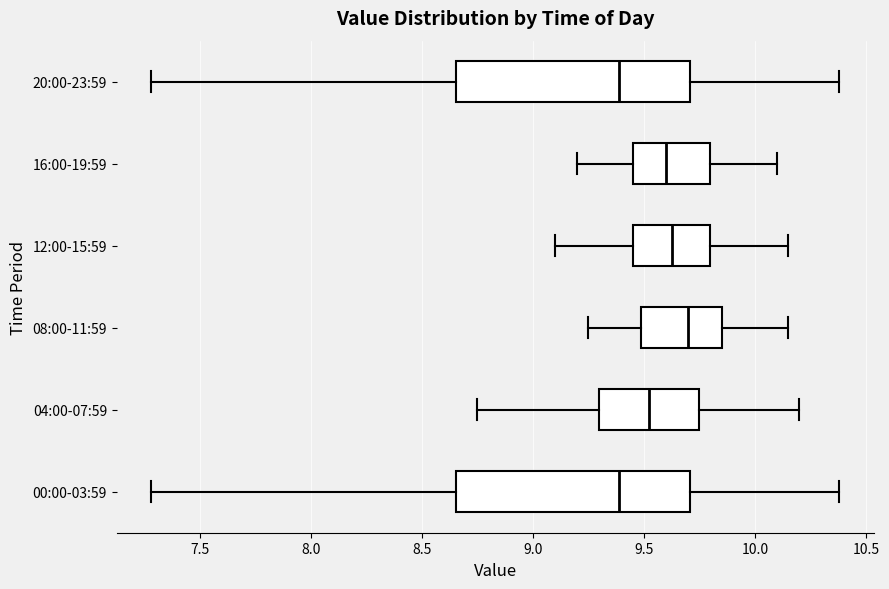

Reading bottom to top, read every box against the x-axis: the position of its median line, the range the box covers, and the ends of its whiskers. The values are not printed on the chart, so give them approximately, as read against the axis.

00:00-03:59: median 9.40, box 8.65 to 9.70, whiskers 7.30 to 10.40
04:00-07:59: median 9.55, box 9.30 to 9.75, whiskers 8.75 to 10.20
08:00-11:59: median 9.70, box 9.50 to 9.85, whiskers 9.25 to 10.15
12:00-15:59: median 9.65, box 9.45 to 9.80, whiskers 9.10 to 10.15
16:00-19:59: median 9.60, box 9.45 to 9.80, whiskers 9.20 to 10.10
20:00-23:59: median 9.40, box 8.65 to 9.70, whiskers 7.30 to 10.40